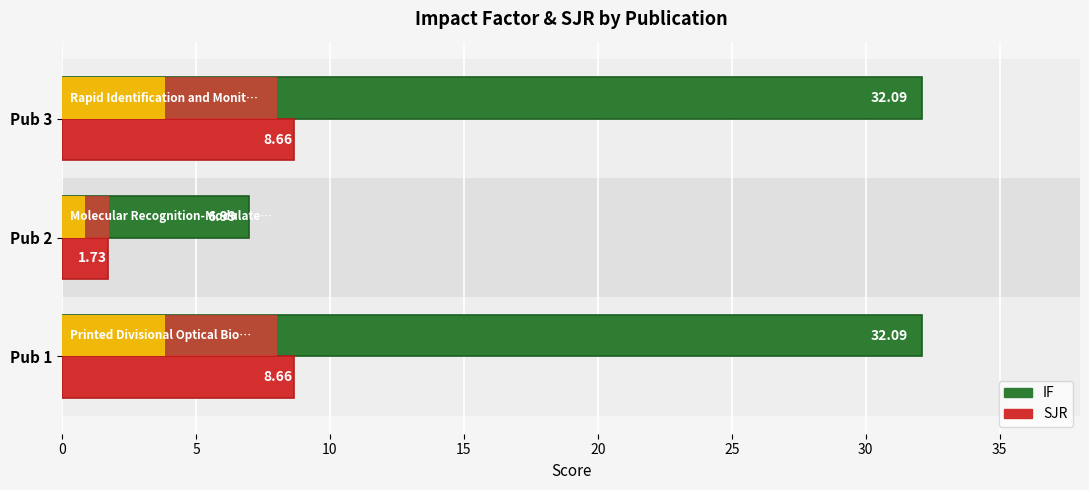

Is it true that IF equals 22.0 at Pub 3?

False